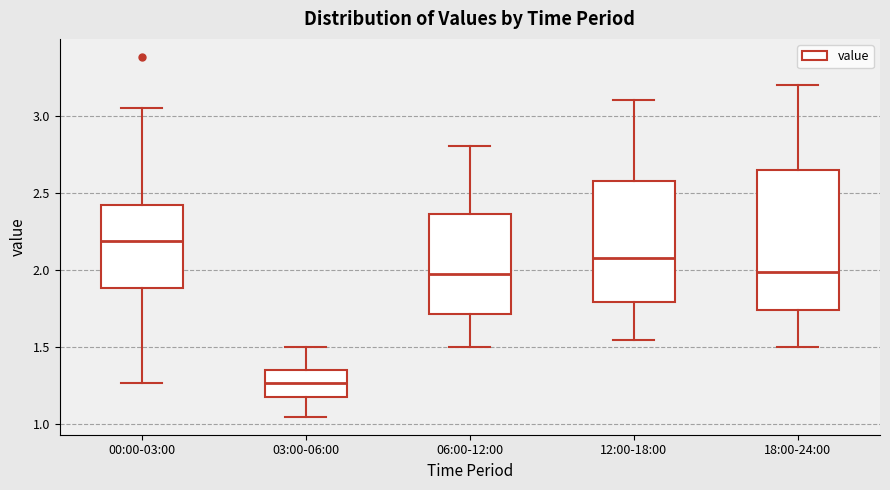

Comparing the boxes themselves (not the whiskers), which one is the tallest?

18:00-24:00